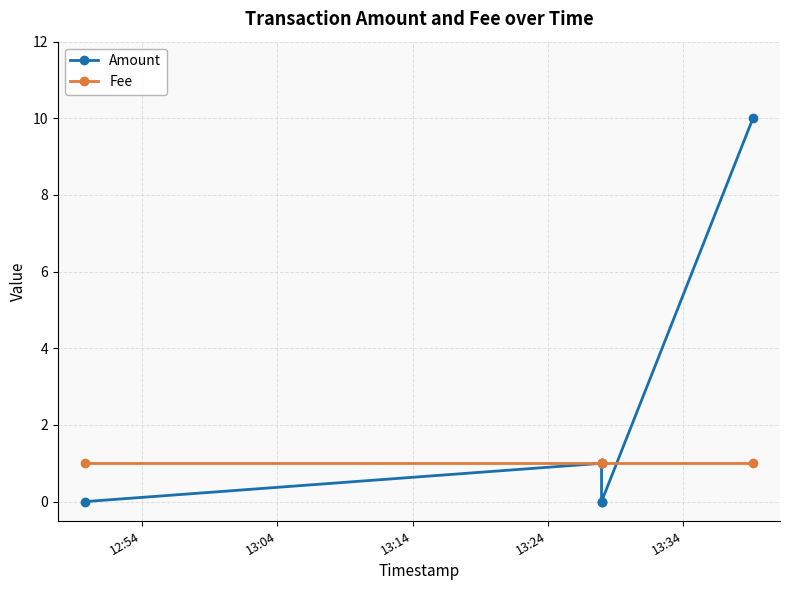

What is the sum of all Amount values?

11